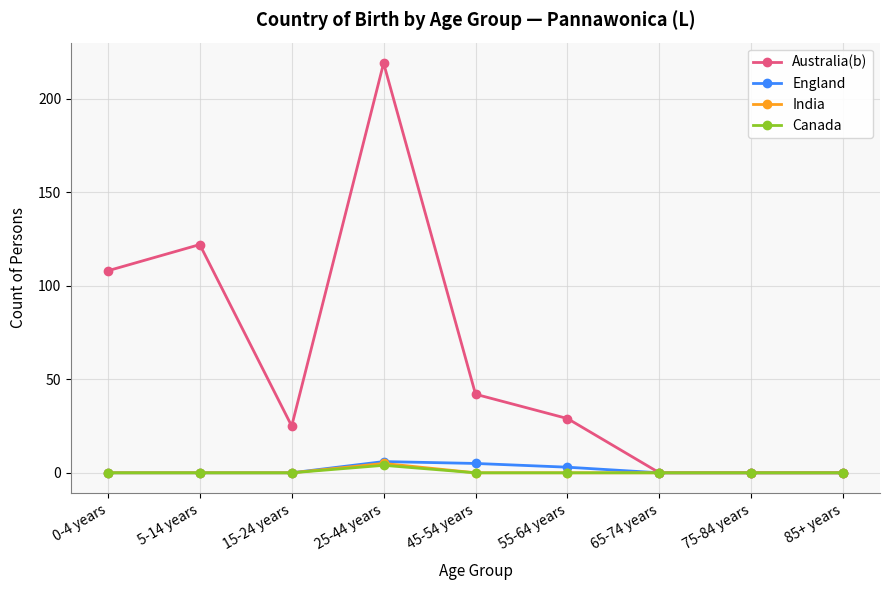

Reading right to left, transcribe all the data shown in this chart.

Australia(b): 85+ years=0	75-84 years=0	65-74 years=0	55-64 years=29	45-54 years=42	25-44 years=219	15-24 years=25	5-14 years=122	0-4 years=108
England: 85+ years=0	75-84 years=0	65-74 years=0	55-64 years=3	45-54 years=5	25-44 years=6	15-24 years=0	5-14 years=0	0-4 years=0
India: 85+ years=0	75-84 years=0	65-74 years=0	55-64 years=0	45-54 years=0	25-44 years=5	15-24 years=0	5-14 years=0	0-4 years=0
Canada: 85+ years=0	75-84 years=0	65-74 years=0	55-64 years=0	45-54 years=0	25-44 years=4	15-24 years=0	5-14 years=0	0-4 years=0